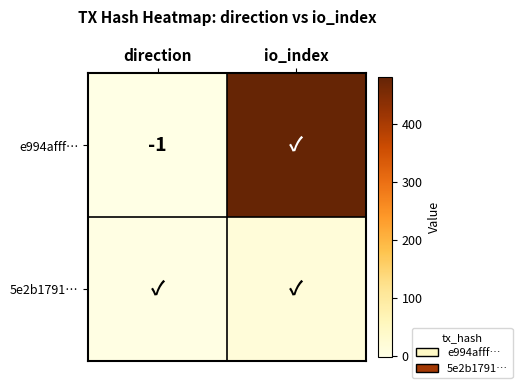

The value of e994afff… at direction is -1. True or false?

True